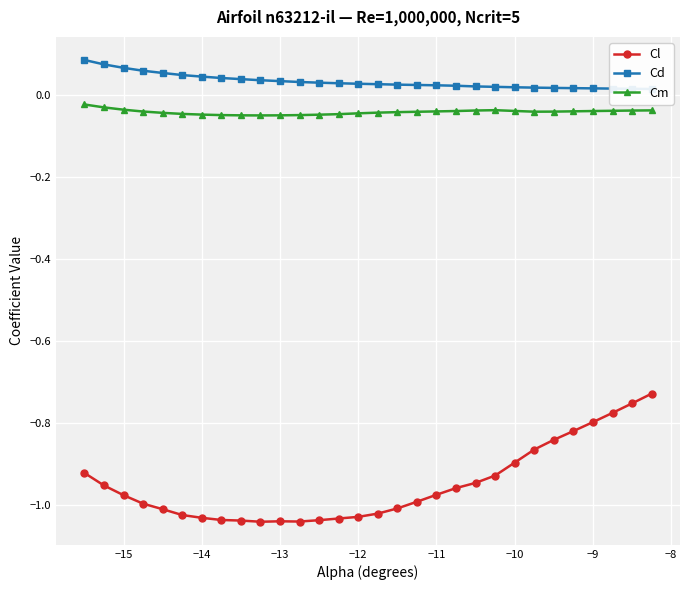

The Cm series shows -0.0 at −13. True or false?

False